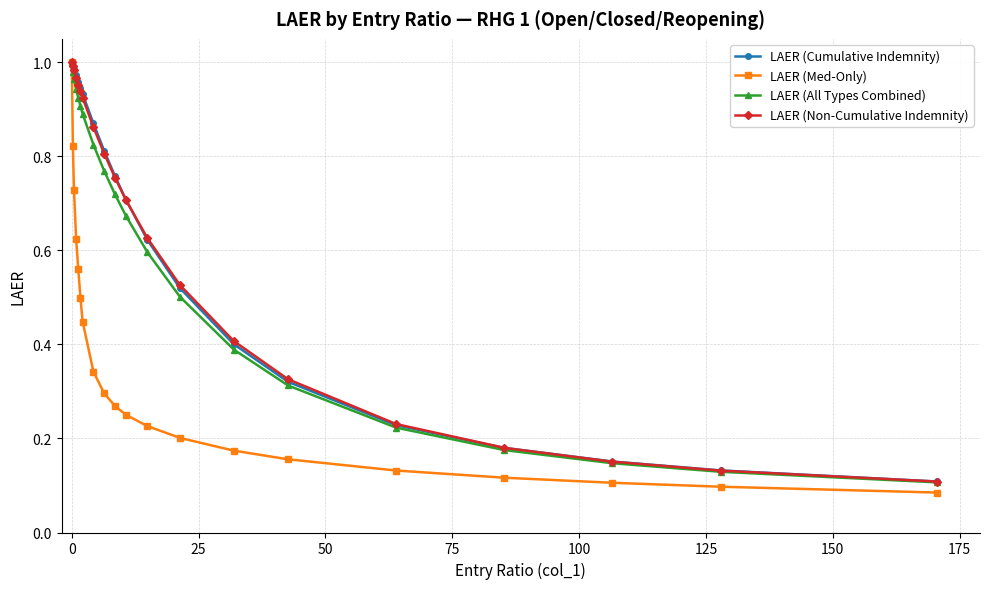

At how many categories does at least one series exceed 0?

20